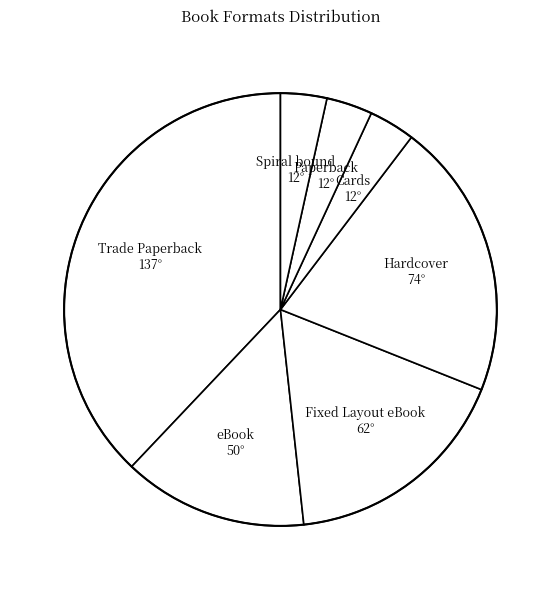

Between Cards and Fixed Layout eBook, which is larger?

Fixed Layout eBook